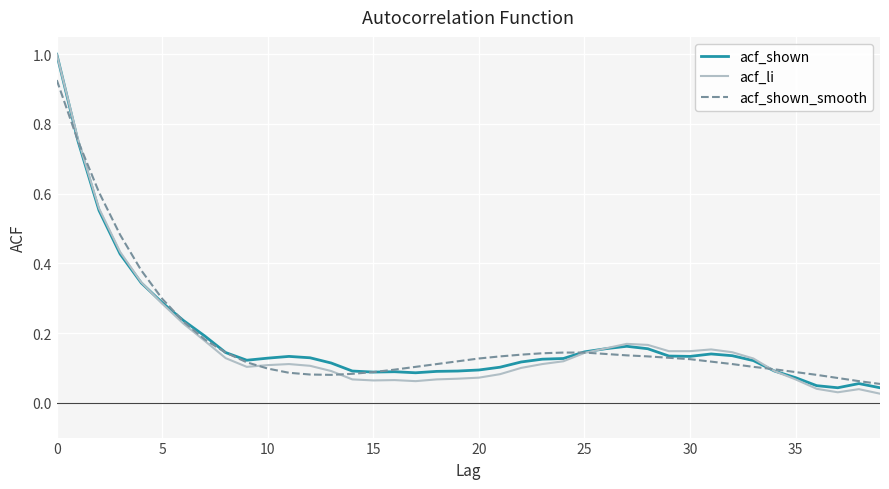

Which series has the largest range (max minus min)?

acf_li